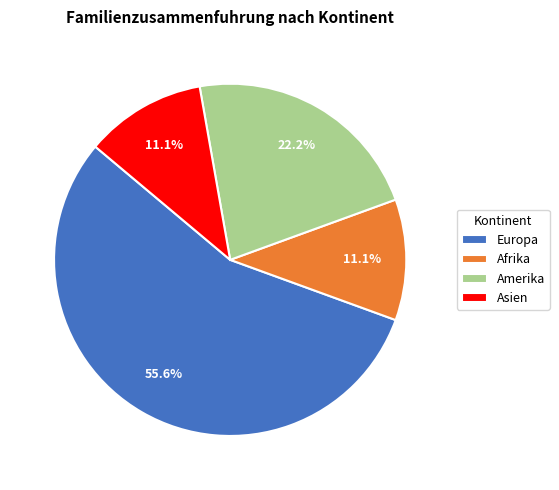

How many segments does this pie chart have?

4